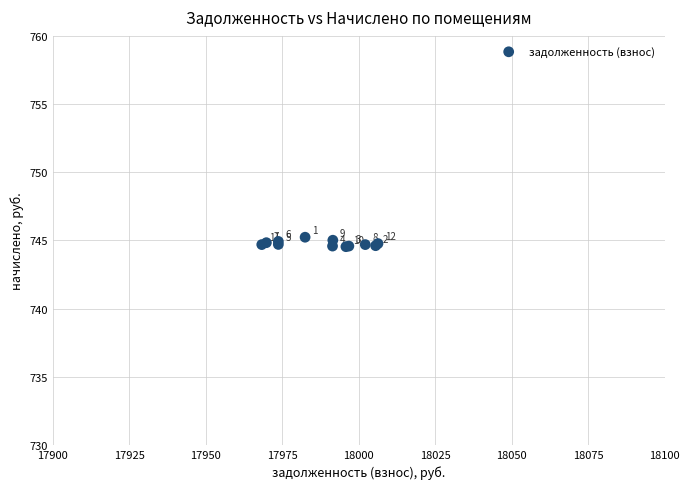

What Y value in the scatter plot is closest to 744?

744.5